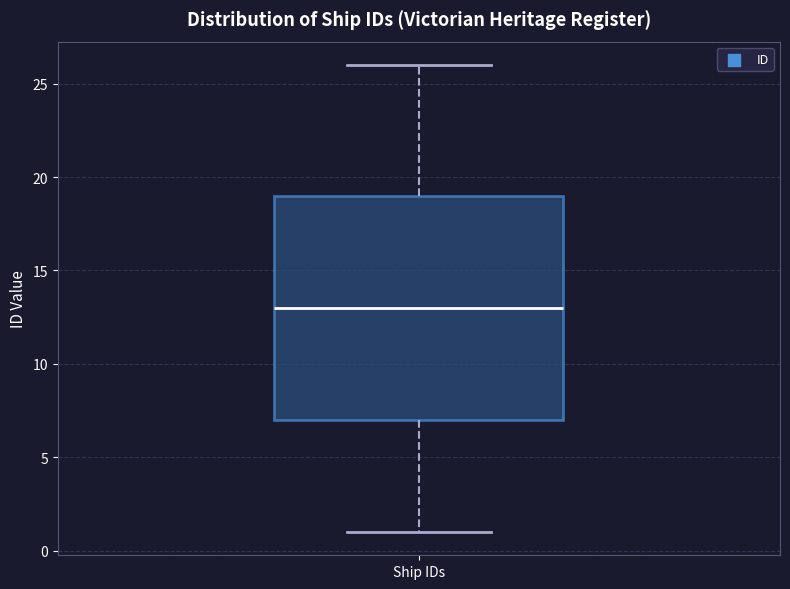

Where does the median line of the box for Ship IDs sit on the y-axis? The values are not printed on the chart, so give them approximately, as read against the axis.

13